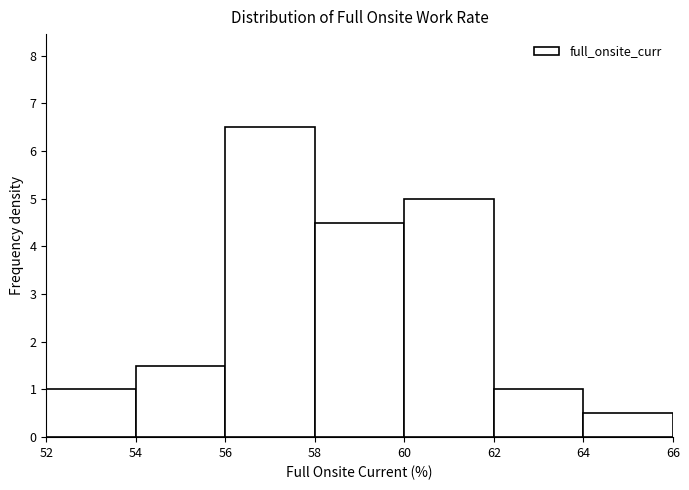

Reading left to right, list every bar in this chart as the range it spans on the x-axis followed by its height. The values are not printed on the chart, so give them approximately, as read against the axis.

52 to 54: 1.0
54 to 56: 1.5
56 to 58: 6.5
58 to 60: 4.5
60 to 62: 5.0
62 to 64: 1.0
64 to 66: 0.5